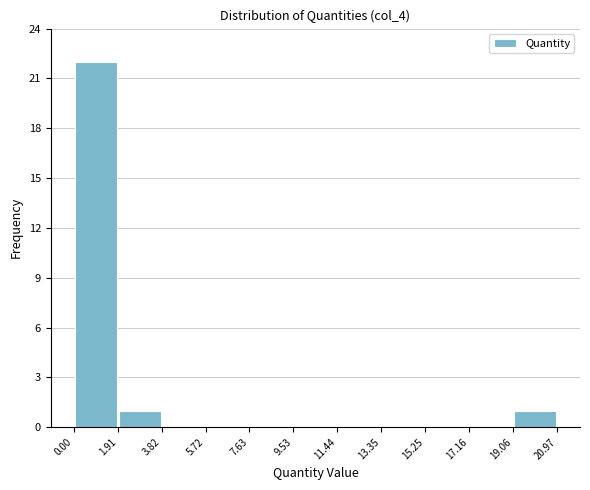

Which range on the x-axis has the tallest bar?

0.00 to 1.91